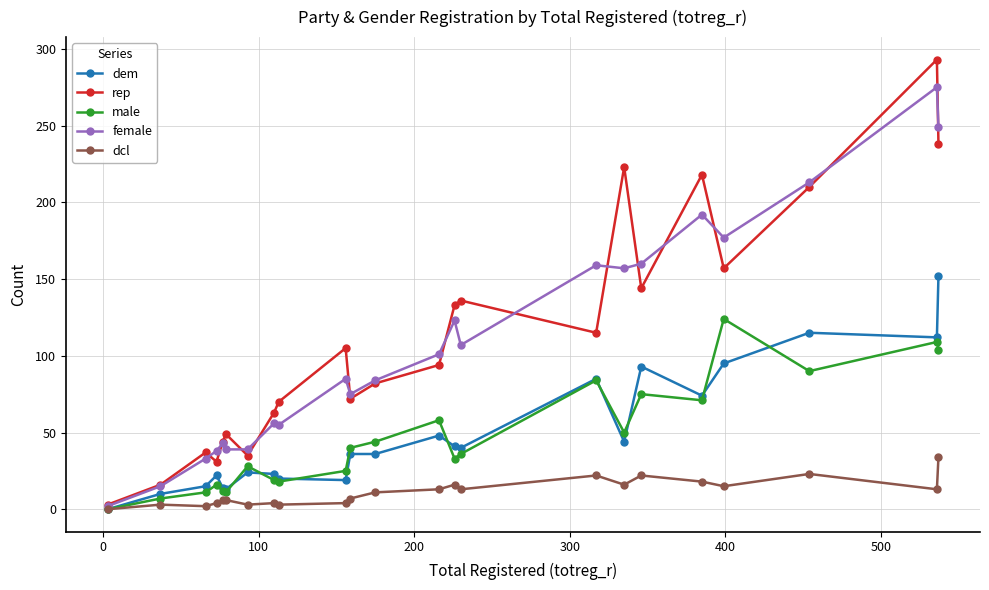

What is the greatest value displayed?

293